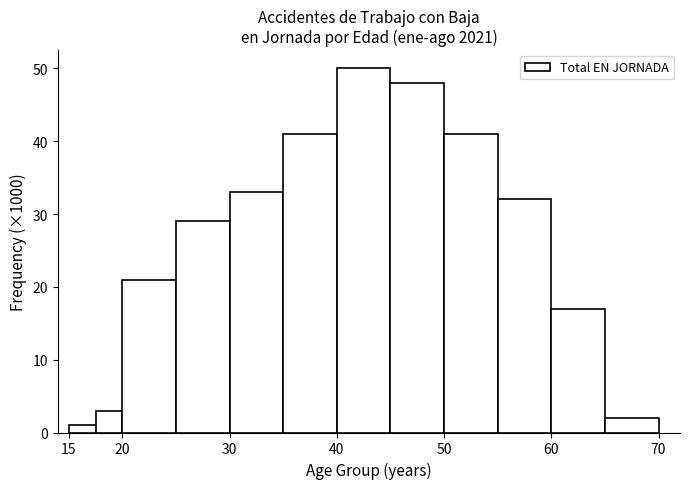

Over which range of the x-axis is the bar tallest?

40.0 to 45.0